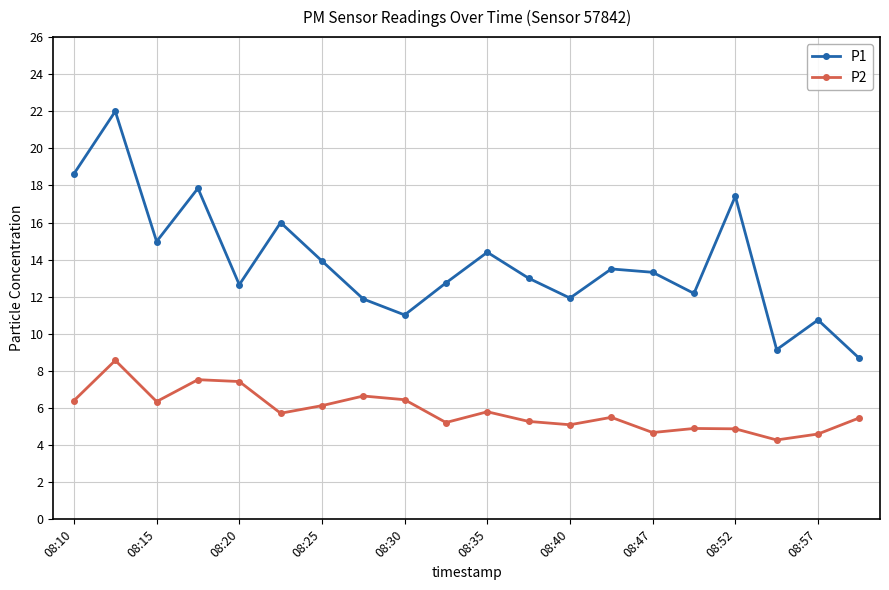

What is the value of the P1 point at the 1st from the left?

18.6